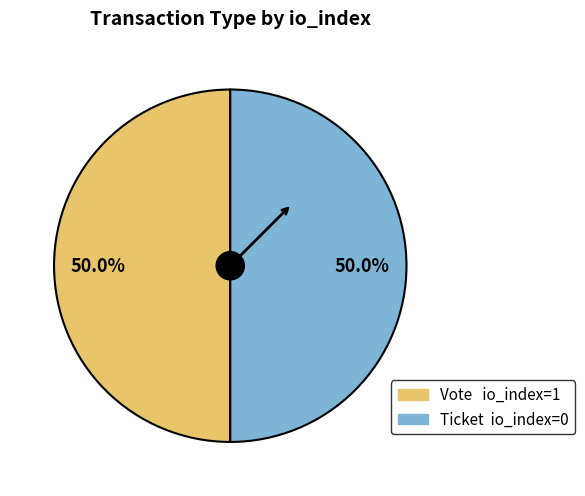

What is the smallest slice in the pie chart?

Ticket (io_index=0)